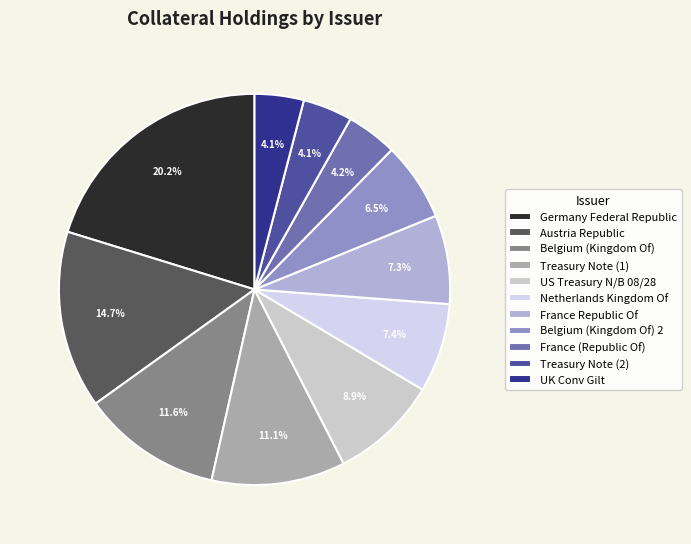

How many slices are in this pie chart?

11